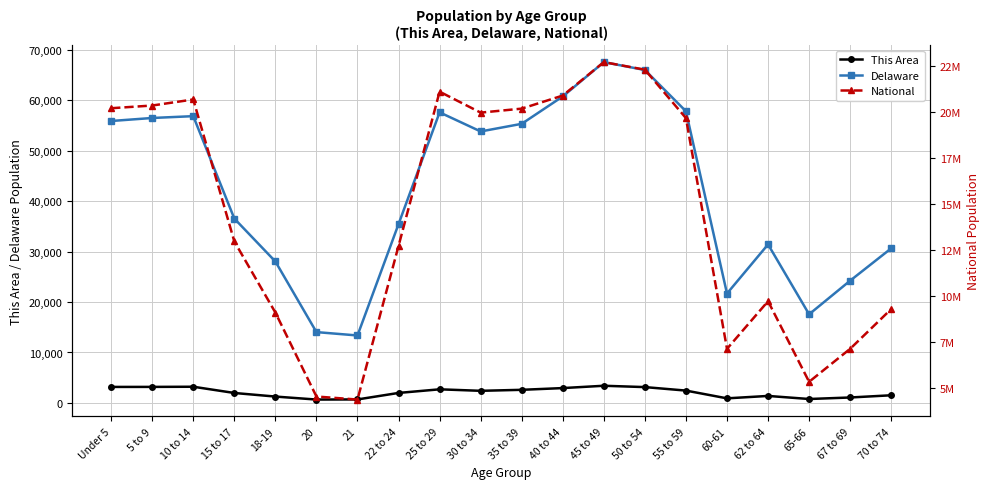

Reading right to left, extract all data points from this chart.

This Area: 70 to 74=1518	67 to 69=1080	65-66=780	62 to 64=1388	60-61=909	55 to 59=2448	50 to 54=3140	45 to 49=3405	40 to 44=2945	35 to 39=2601	30 to 34=2402	25 to 29=2700	22 to 24=1983	21=694	20=670	18-19=1263	15 to 17=1974	10 to 14=3212	5 to 9=3179	Under 5=3173
Delaware: 70 to 74=30644	67 to 69=24238	65-66=17571	62 to 64=31425	60-61=21688	55 to 59=57816	50 to 54=65998	45 to 49=67556	40 to 44=60758	35 to 39=55329	30 to 34=53814	25 to 29=57603	22 to 24=35454	21=13372	20=14041	18-19=28038	15 to 17=36545	10 to 14=56848	5 to 9=56486	Under 5=55886
National: 70 to 74=9278166	67 to 69=7115361	65-66=5319902	62 to 64=9704197	60-61=7113727	55 to 59=19664805	50 to 54=22298125	45 to 49=22708591	40 to 44=20890964	35 to 39=20179642	30 to 34=19962099	25 to 29=21101849	22 to 24=12712576	21=4354294	20=4519129	18-19=9086089	15 to 17=12954254	10 to 14=20677194	5 to 9=20348657	Under 5=20201362